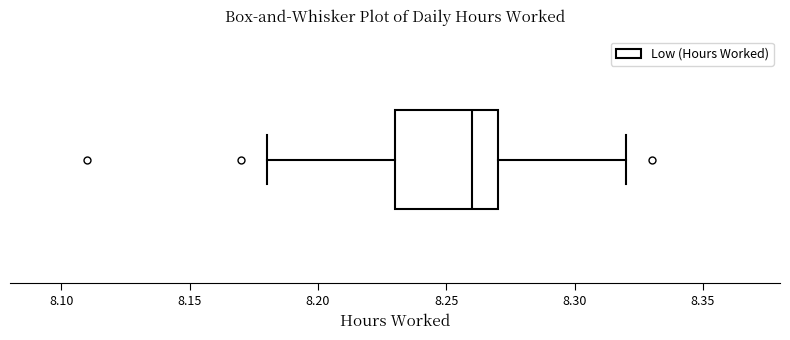

Read this box plot against the x-axis: the position of the median line, the range covered by the box, and the ends of both whiskers. The values are not printed on the chart, so give them approximately, as read against the axis.

median 8.26, box 8.23 to 8.27, whiskers 8.18 to 8.32